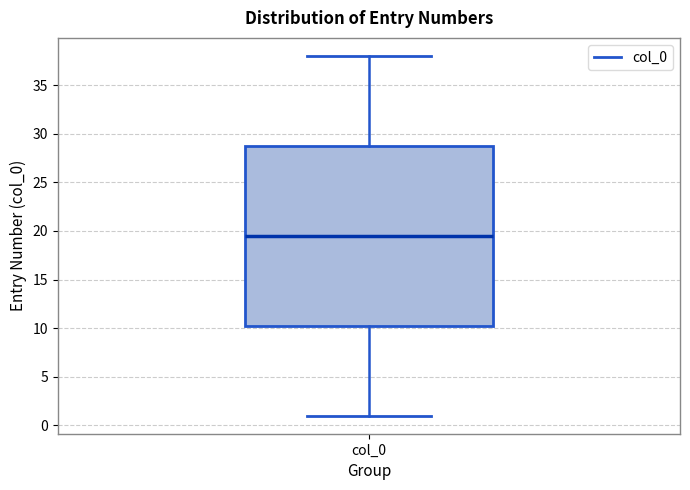

Read this box plot against the y-axis: the position of the median line, the range covered by the box, and the ends of both whiskers. The values are not printed on the chart, so give them approximately, as read against the axis.

median 19.5, box 10.5 to 29.0, whiskers 1.0 to 38.0